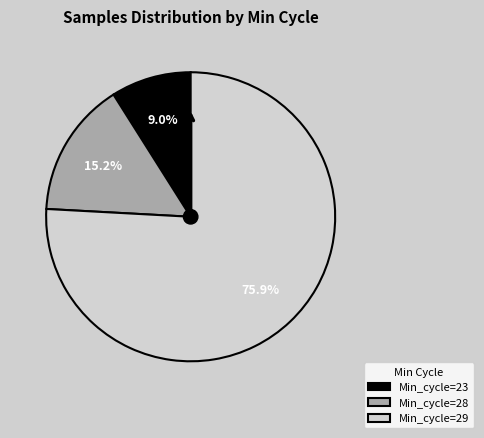

How many slices are in this pie chart?

3